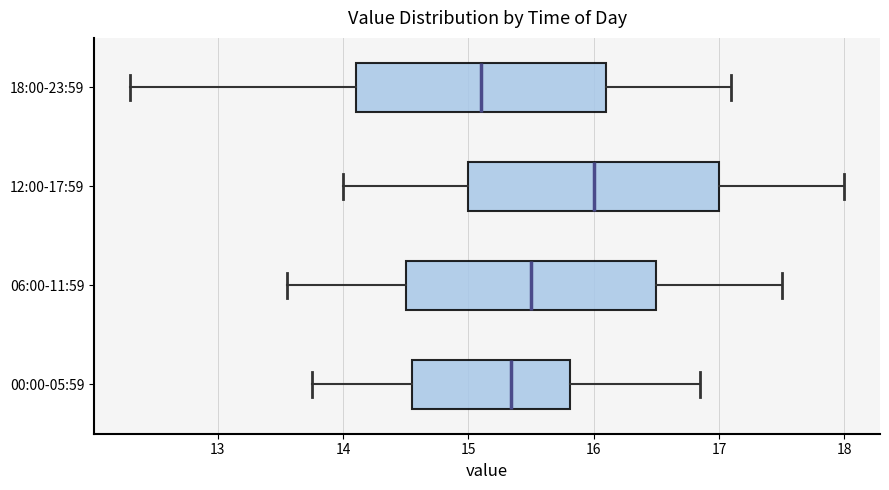

Reading bottom to top, transcribe this box plot: for each box, give where its median line is, the range the box spans, and where its two whiskers end, as read against the x-axis. The values are not printed on the chart, so give them approximately, as read against the axis.

00:00-05:59: median 15.3, box 14.6 to 15.8, whiskers 13.8 to 16.9
06:00-11:59: median 15.5, box 14.5 to 16.5, whiskers 13.6 to 17.5
12:00-17:59: median 16.0, box 15.0 to 17.0, whiskers 14.0 to 18.0
18:00-23:59: median 15.1, box 14.1 to 16.1, whiskers 12.3 to 17.1